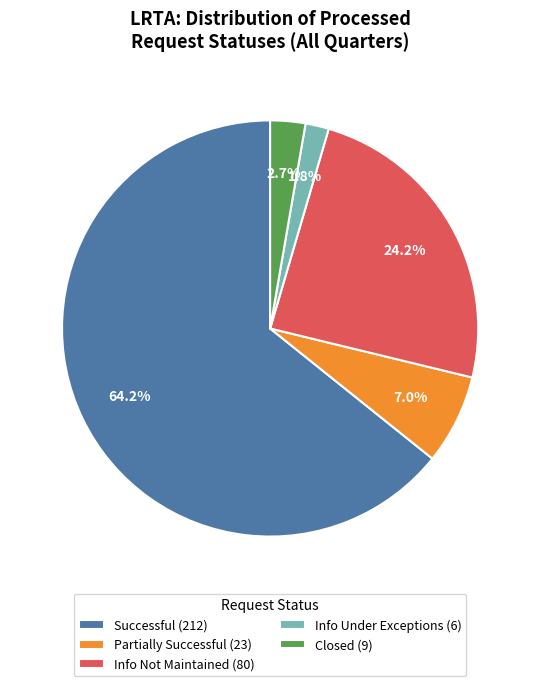

Does Successful (212) account for over 50% of the chart?

Yes